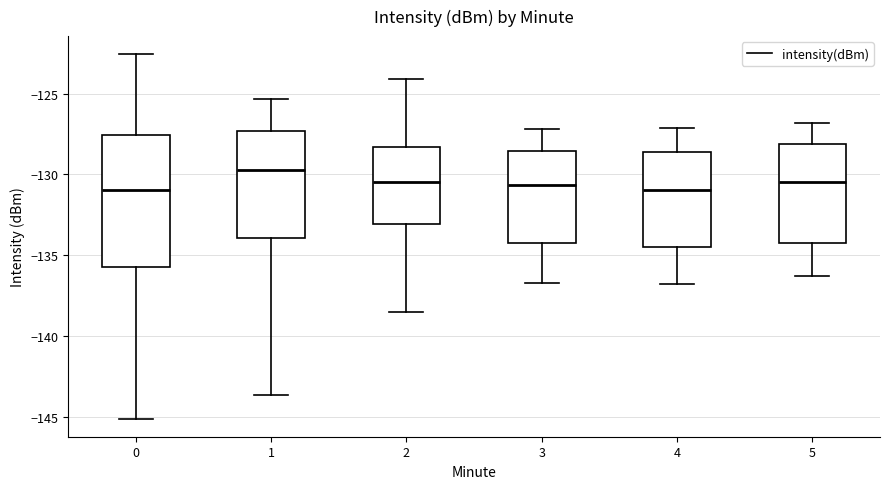

Where is the upper edge of the box at x = 1 on the y-axis? The values are not printed on the chart, so give them approximately, as read against the axis.

-127.5